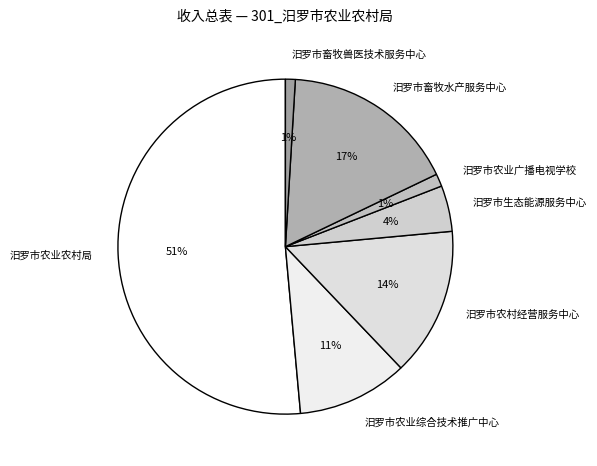

What percentage is the 汨罗市农业广播电视学校 slice, to the nearest percent?

1%